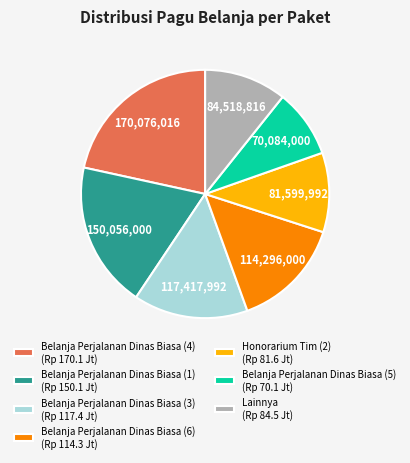

Is there a majority slice in this chart?

No